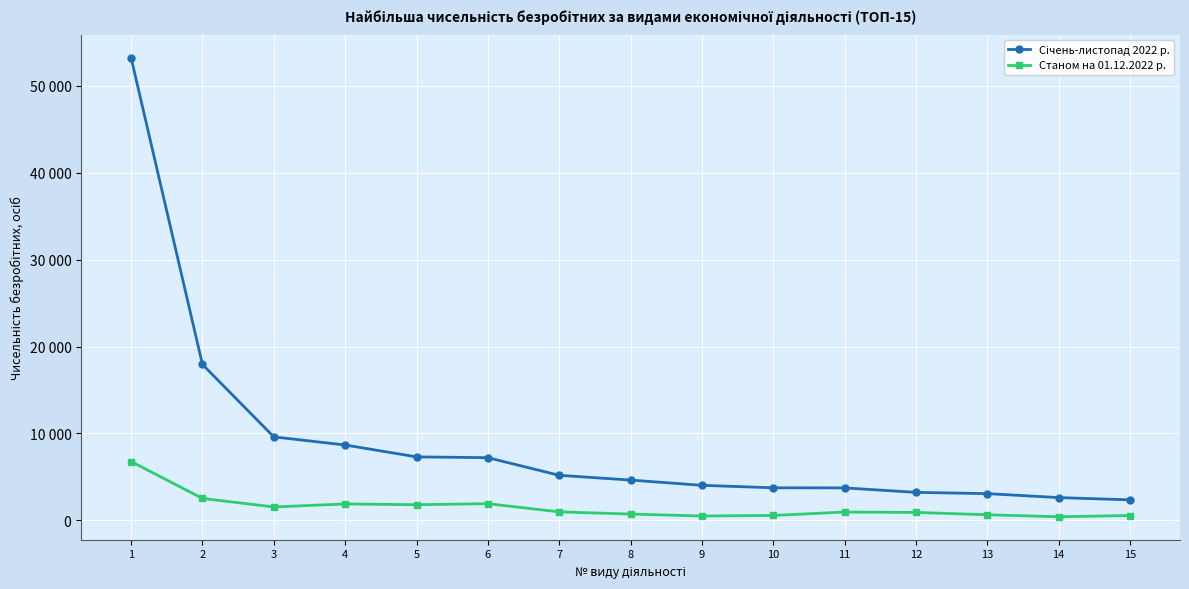

Does the chart have visible grid lines?

Yes